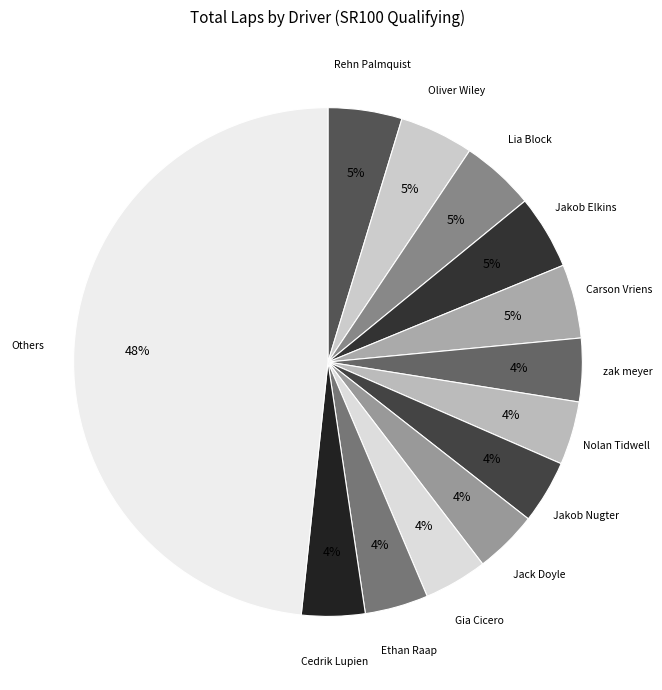

What percentage is the zak meyer slice, to the nearest percent?

4%